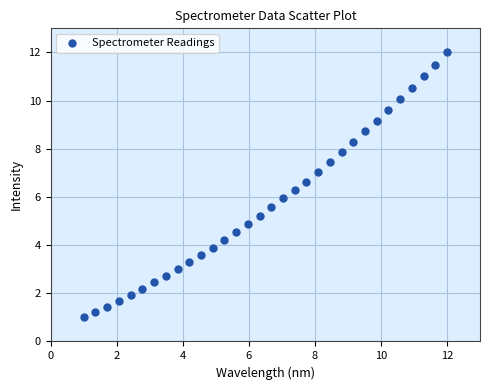

What is the range of Y values (max minus min)?

11.0